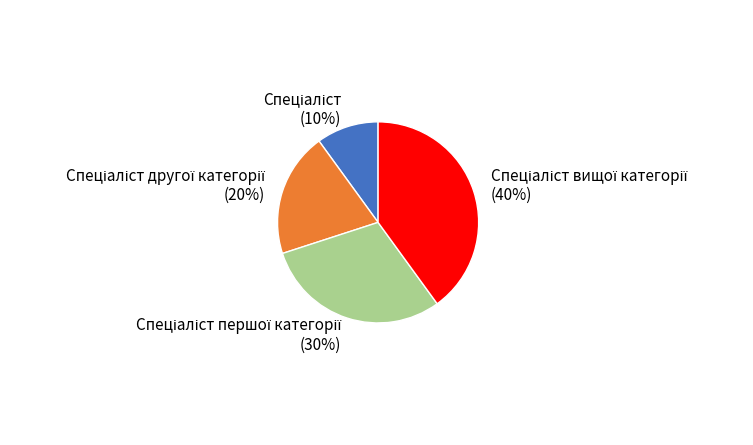

How many slices are in this pie chart?

4